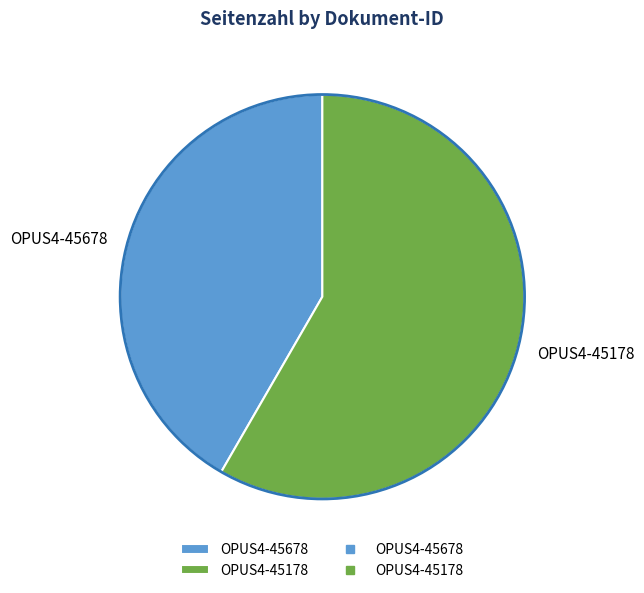

How many segments does this pie chart have?

2